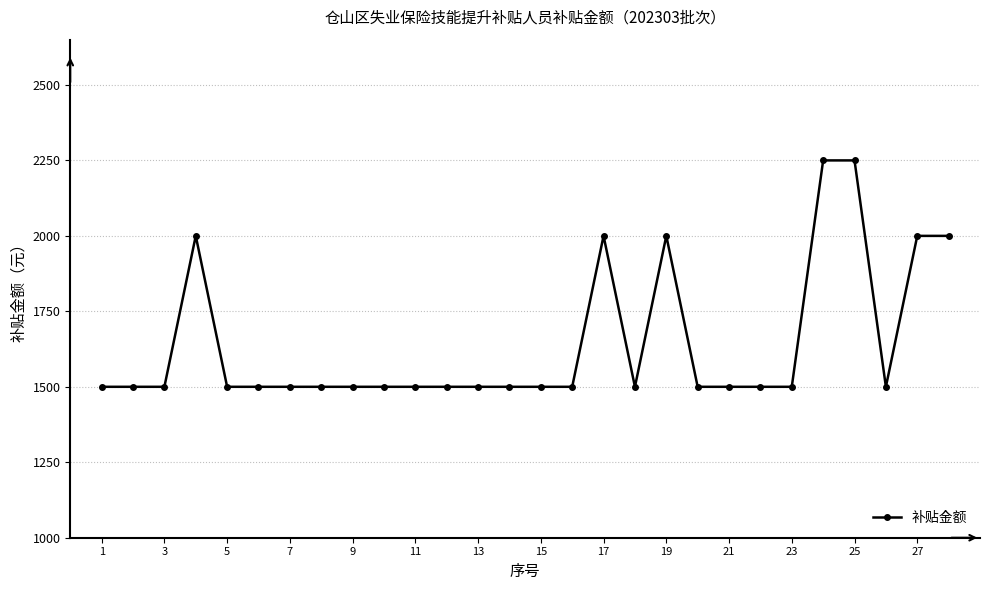

Count the values in the range 1500 to 2000.

26